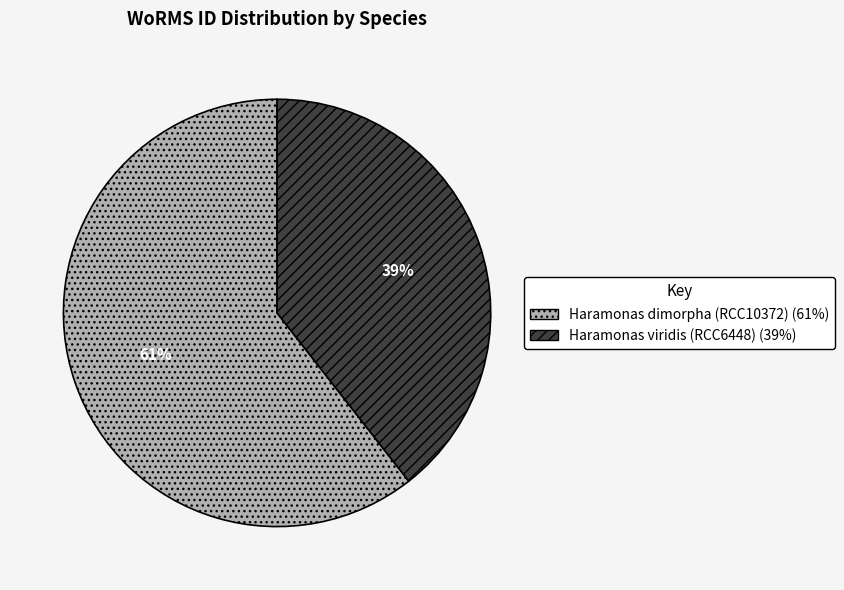

How many segments does this pie chart have?

2